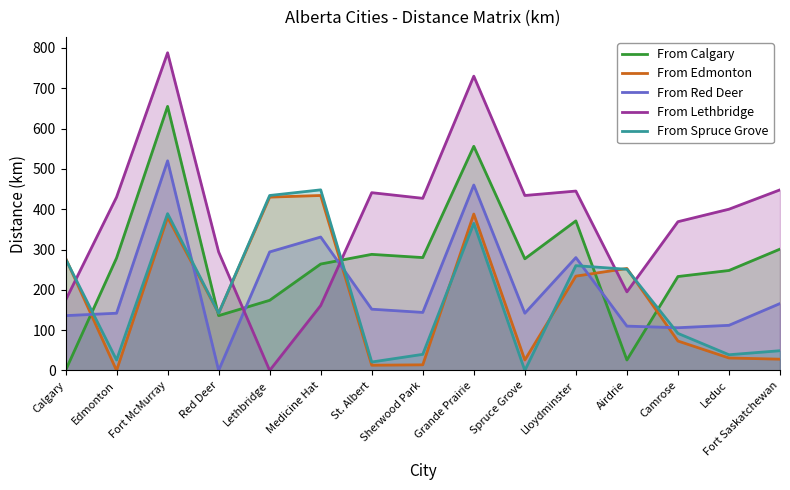

What position from the right is Spruce Grove?

6